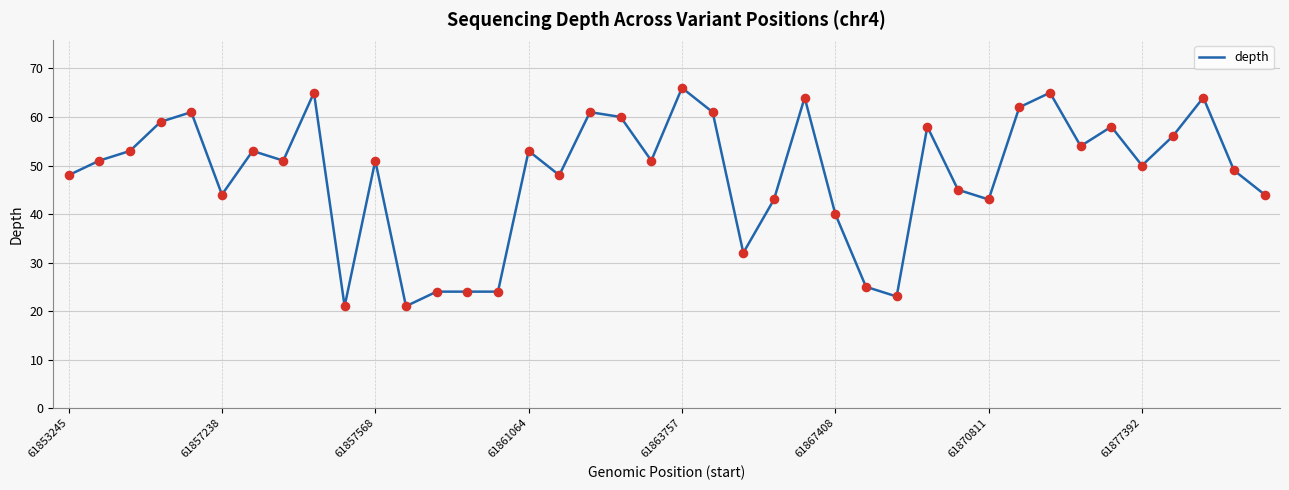

What is the smallest value displayed?

21